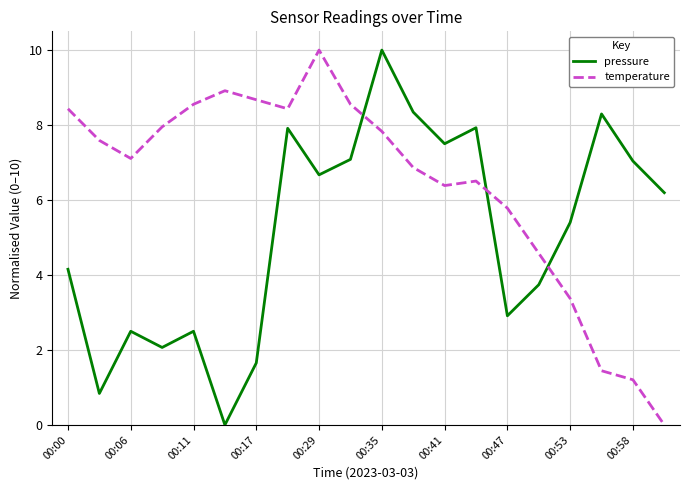

List the series in order of their overall mean, highest first.

temperature, pressure